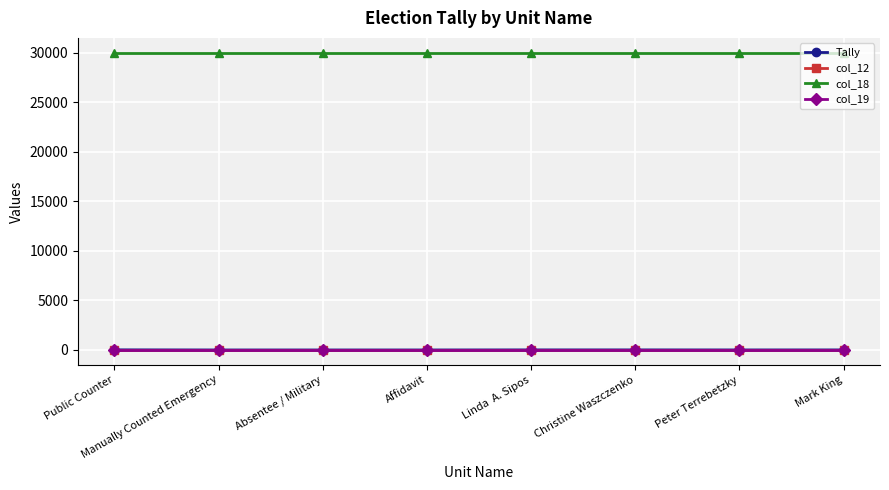

Which series has the widest spread of values?

Tally